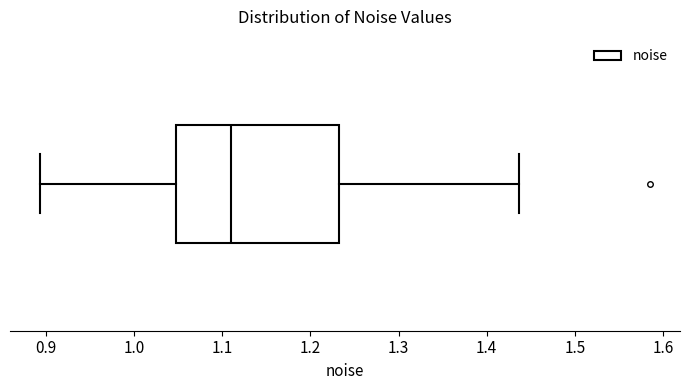

Read this box plot against the x-axis: the position of the median line, the range covered by the box, and the ends of both whiskers. The values are not printed on the chart, so give them approximately, as read against the axis.

median 1.11, box 1.05 to 1.23, whiskers 0.89 to 1.44